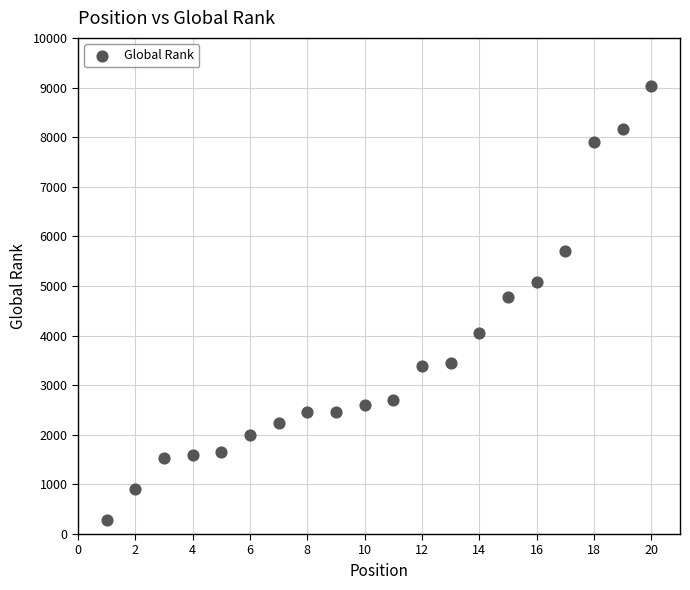

What Y value in the scatter plot is closest to 4650?

4781